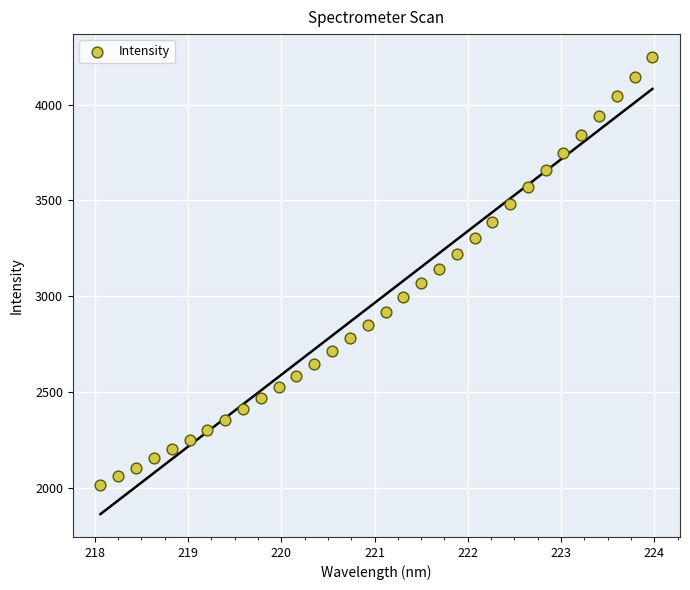

What is the range of Y values (max minus min)?

2234.7